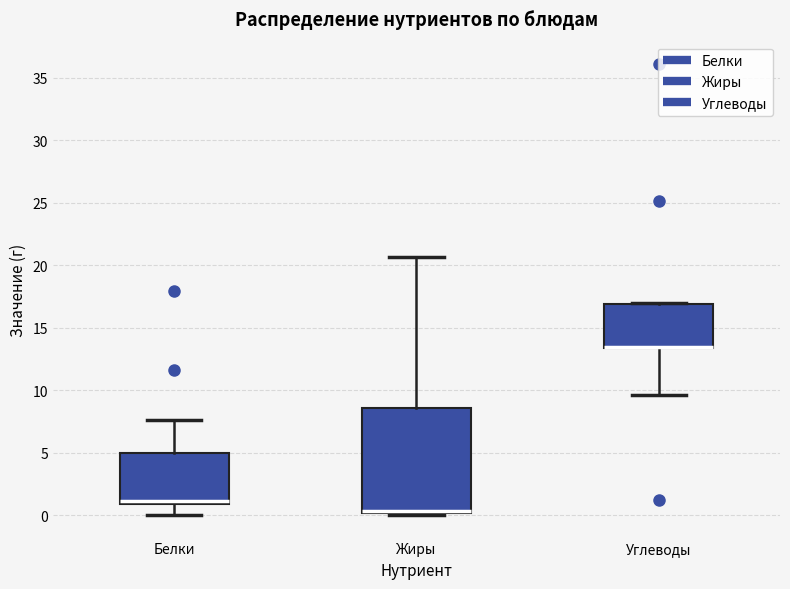

Where does the upper whisker of the box for Белки end on the y-axis? The values are not printed on the chart, so give them approximately, as read against the axis.

7.5